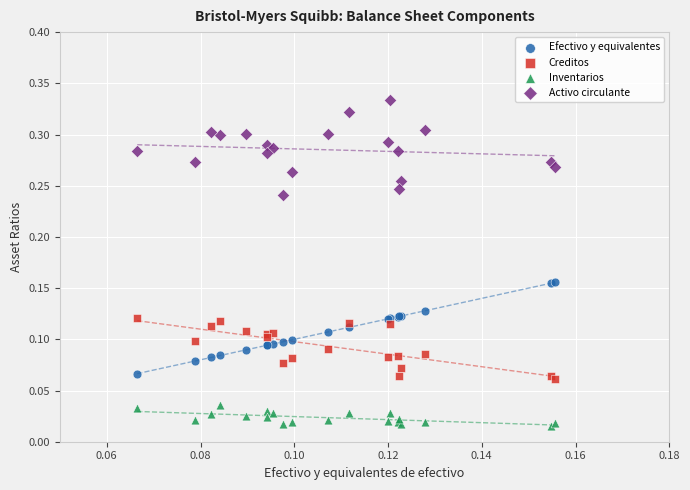

Which series reaches the minimum Y coordinate?

Inventarios